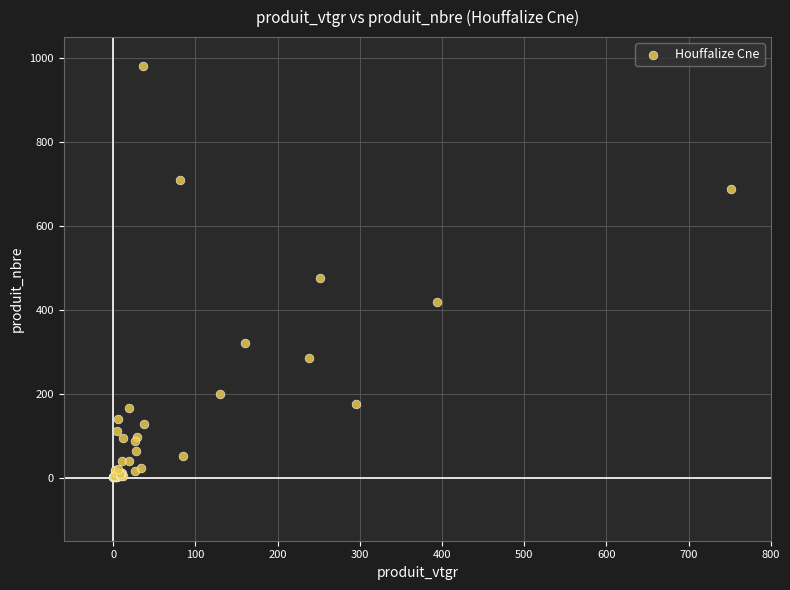

What Y value in the scatter plot is closest to 490?

475